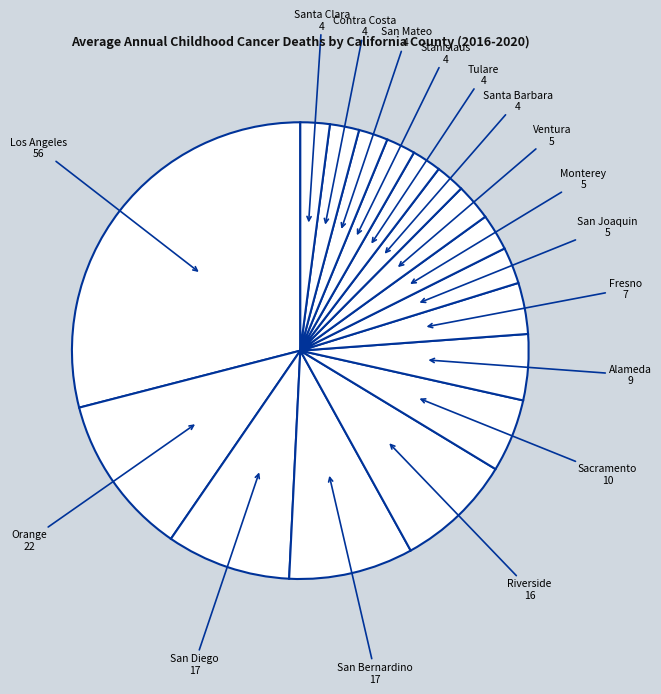

Count the number of slices in the pie.

17